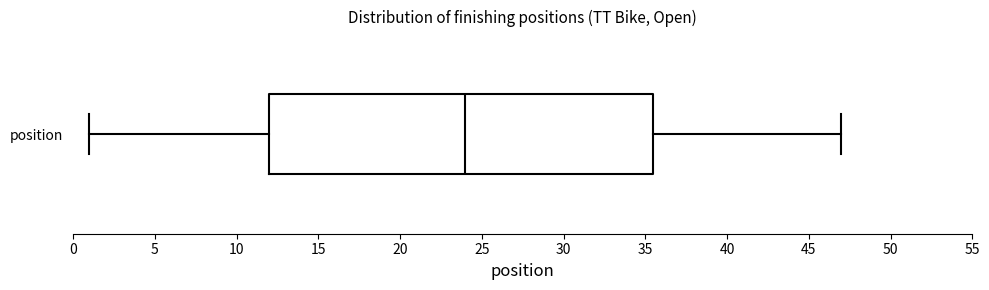

Transcribe this box plot: give where the median line is, the range the box spans, and where the two whiskers end, as read against the x-axis. The values are not printed on the chart, so give them approximately, as read against the axis.

median 24.0, box 12.0 to 35.5, whiskers 1.0 to 47.0